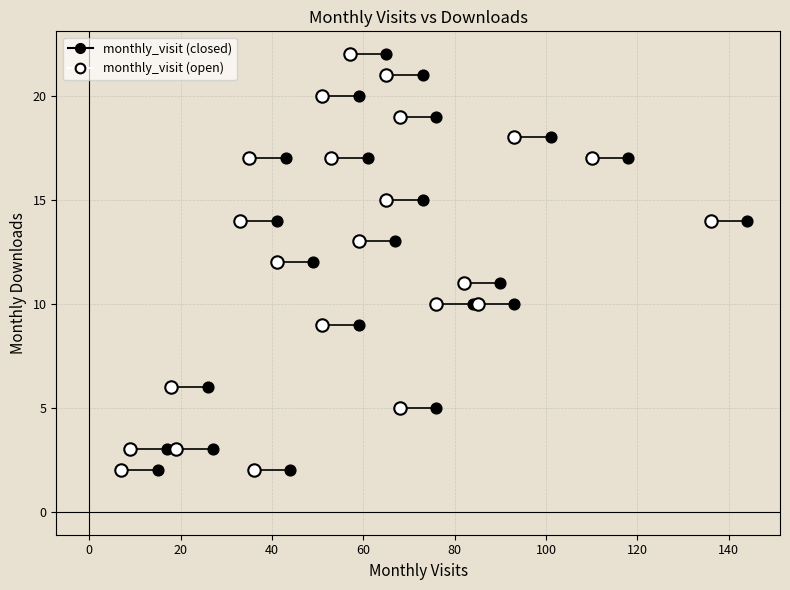

What are all the series names shown in the legend?

monthly_visit (closed), monthly_visit (open)